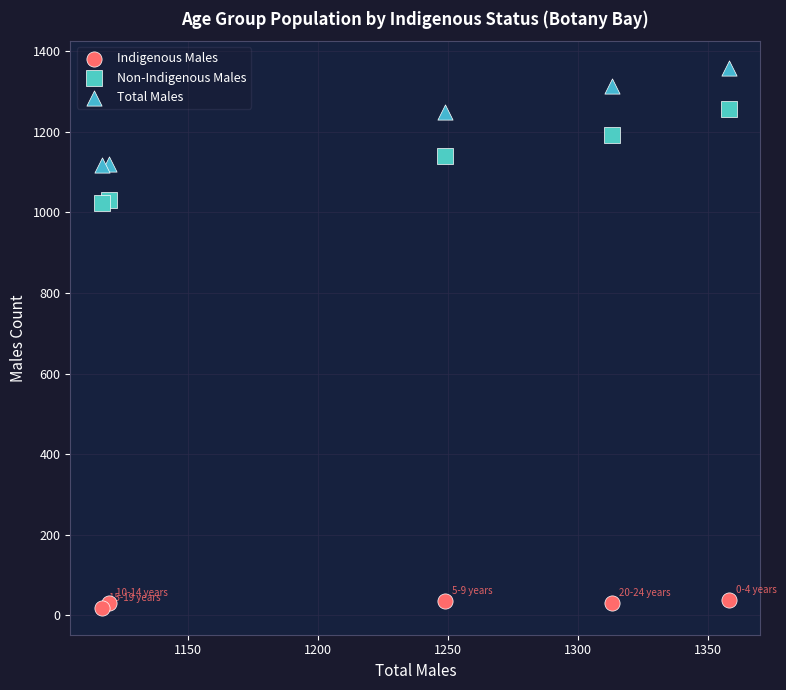

What is the X range (max minus min) for the scatter plot?

241